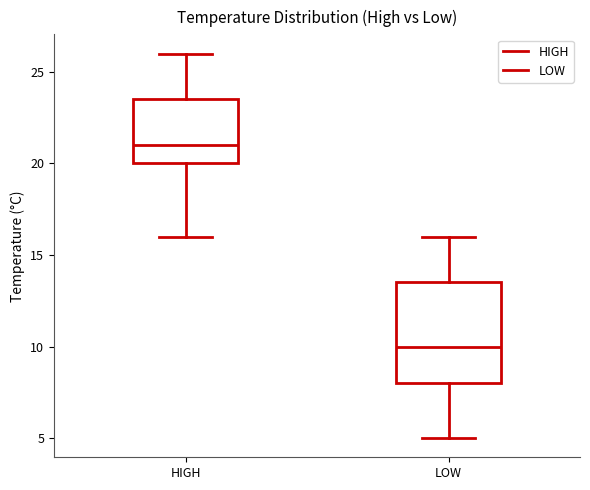

Reading left to right, transcribe this box plot: for each box, give where its median line is, the range the box spans, and where its two whiskers end, as read against the y-axis. The values are not printed on the chart, so give them approximately, as read against the axis.

HIGH: median 21.0, box 20.0 to 23.5, whiskers 16.0 to 26.0
LOW: median 10.0, box 8.0 to 13.5, whiskers 5.0 to 16.0